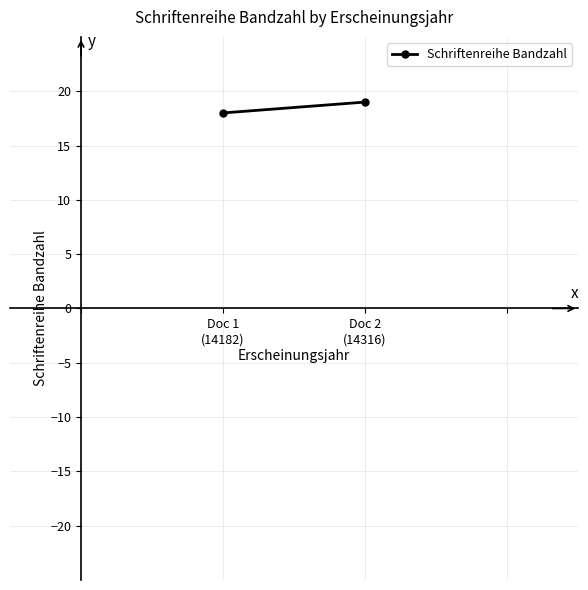

Which label corresponds to the largest value in the chart?

Doc 2
(14316)